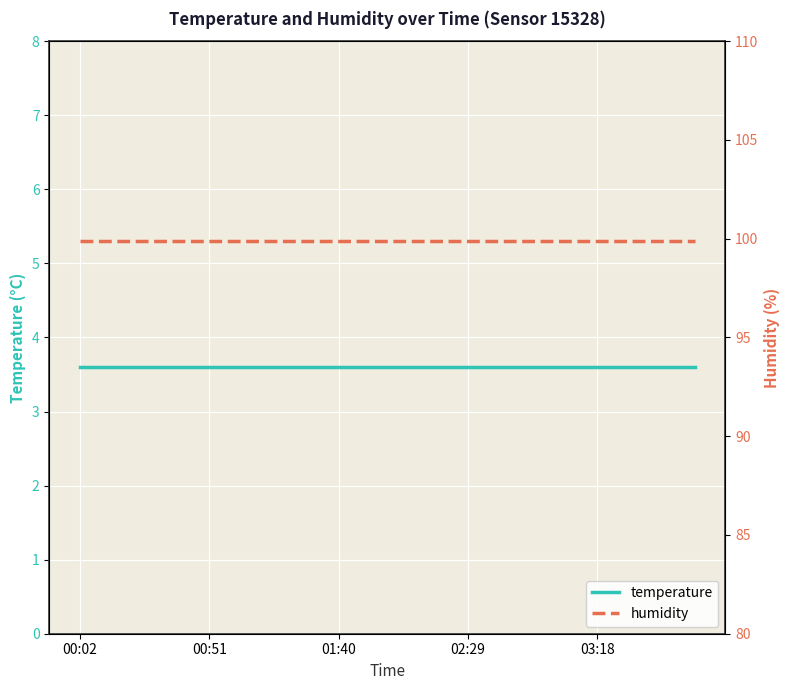

True or false: humidity and temperature cross at least once.

False